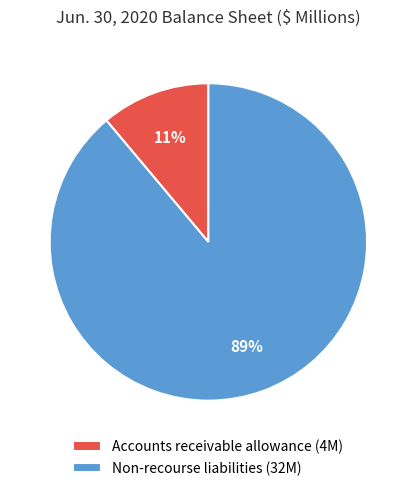

To the nearest percent, what is the difference between the largest and smallest slice percentages?

78%